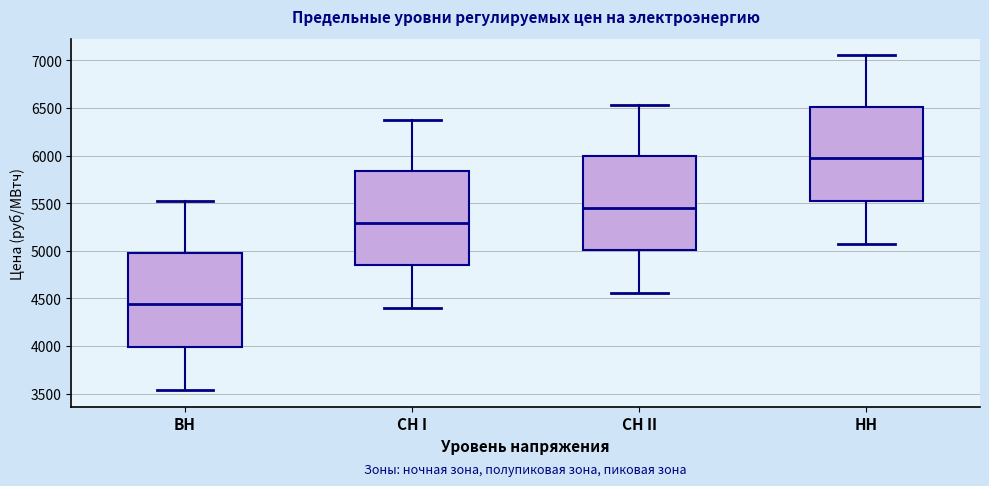

Reading left to right, transcribe this box plot: for each box, give where its median line is, the range the box spans, and where its two whiskers end, as read against the y-axis. The values are not printed on the chart, so give them approximately, as read against the axis.

ВН: median 4450, box 4000 to 5000, whiskers 3550 to 5500
СН I: median 5300, box 4850 to 5850, whiskers 4400 to 6400
СН II: median 5450, box 5000 to 6000, whiskers 4550 to 6550
НН: median 5950, box 5500 to 6500, whiskers 5050 to 7050